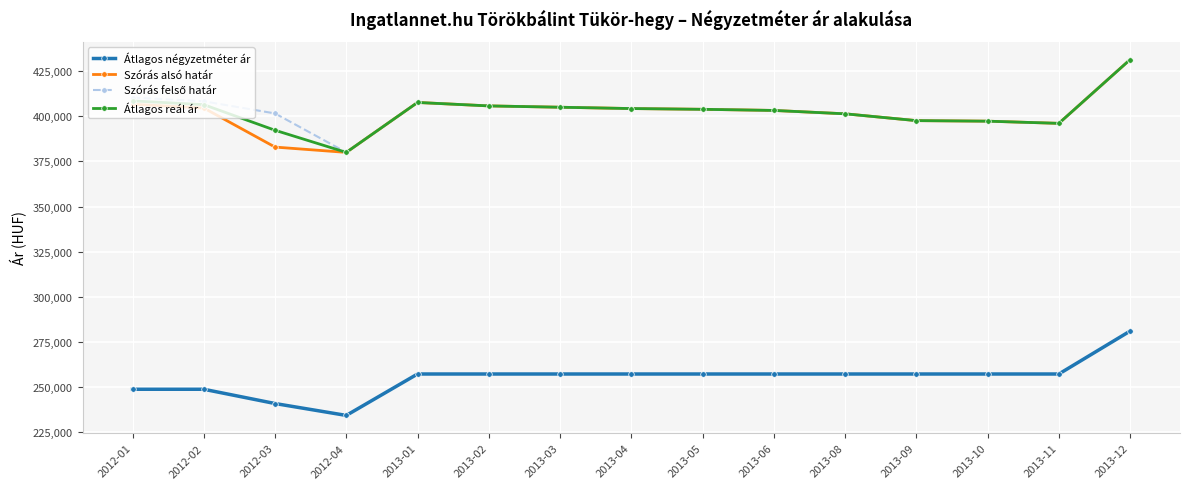

Where is the first local minimum for Átlagos reál ár?

2012-04